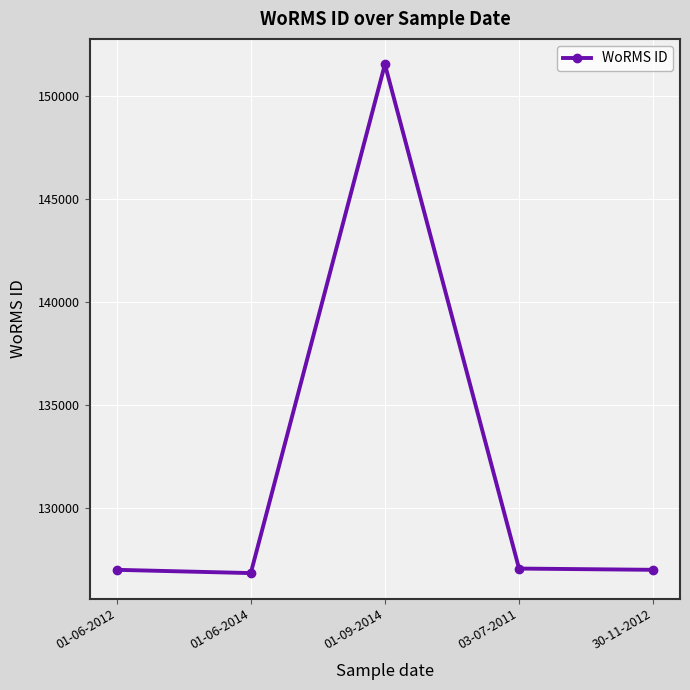

The chart shows a value of 127036 at 03-07-2011. True or false?

True